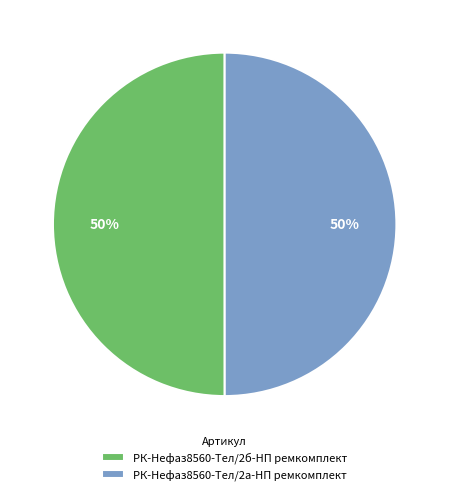

Combined, do РК-Нефаз8560-Тел/2б-НП ремкомплект and РК-Нефаз8560-Тел/2а-НП ремкомплект account for over 50%?

Yes